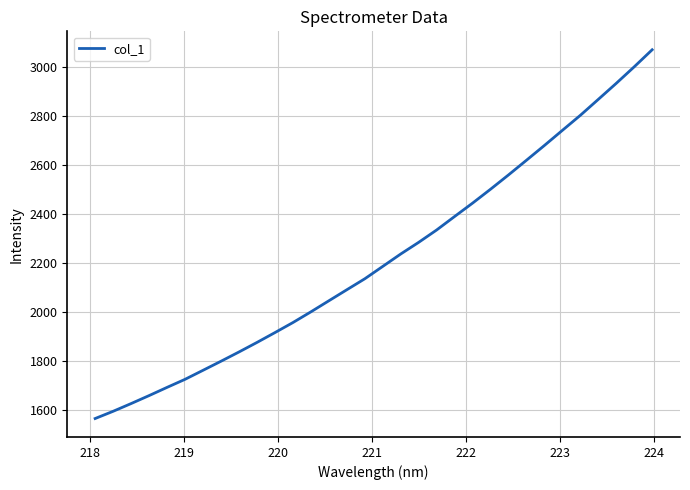

Count the number of values greater than 2188.

16